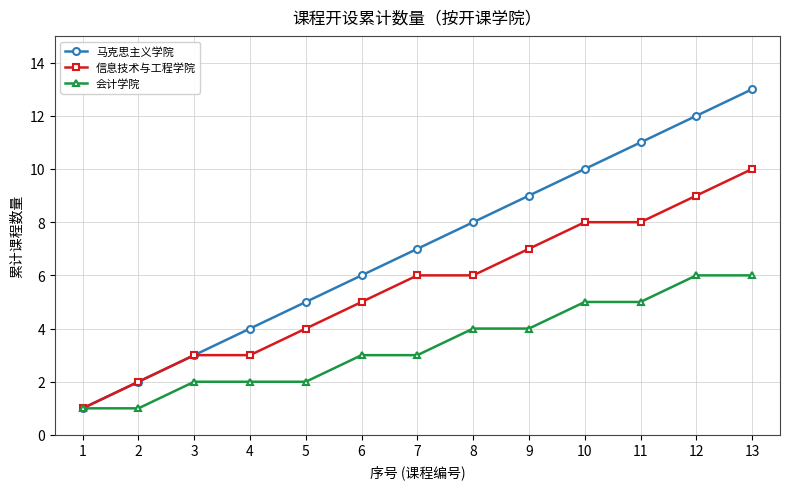

Which series has the widest spread of values?

马克思主义学院